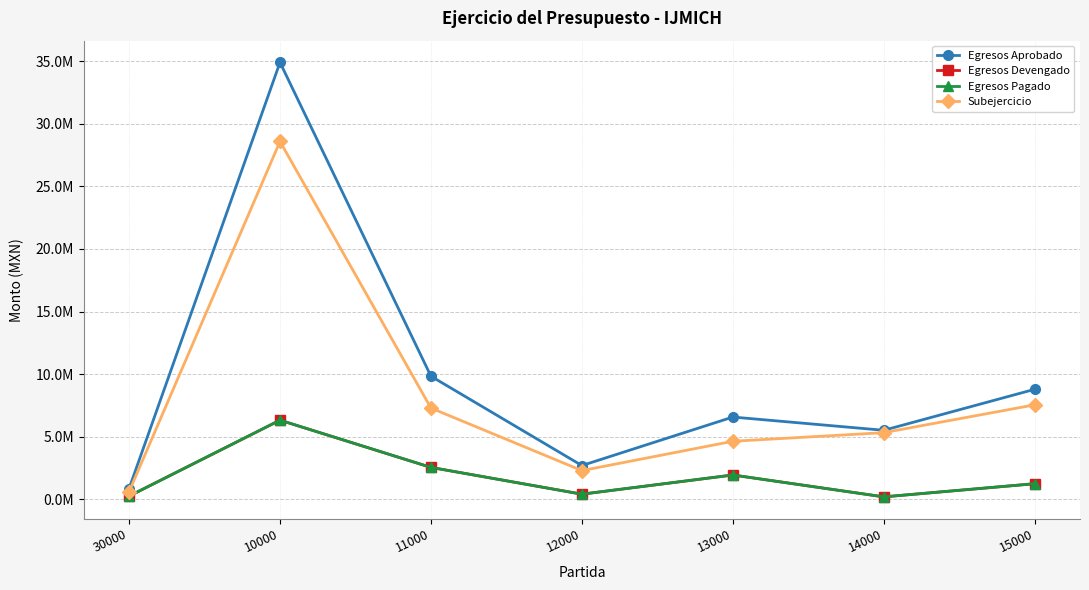

What is the label of the 5th point from the left?

13000